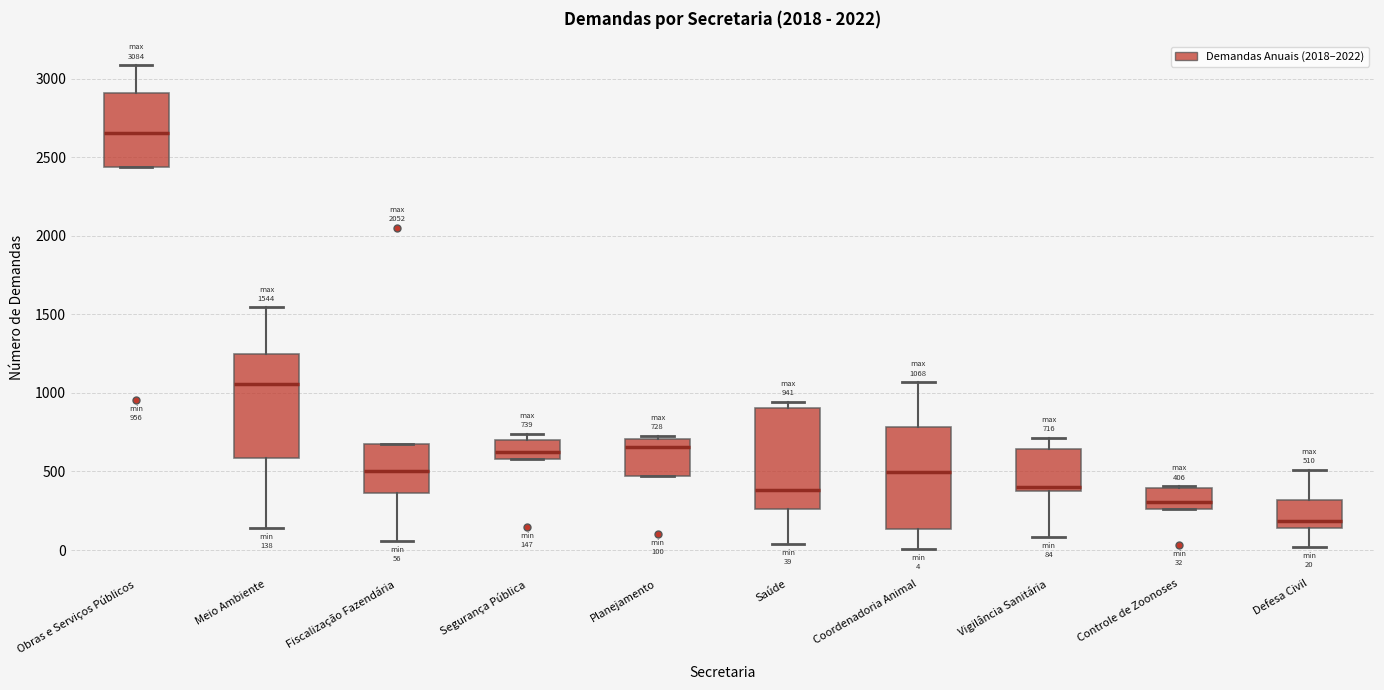

Which box's median line is the highest?

Obras e Serviços Públicos